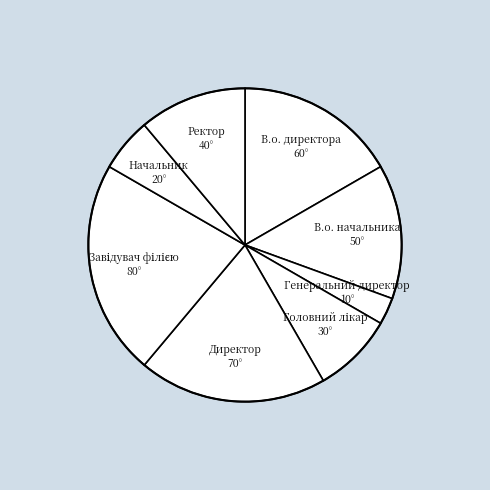

How many segments does this pie chart have?

8